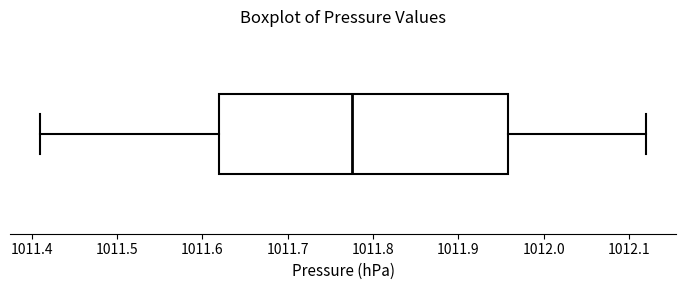

Read this box plot against the x-axis: the position of the median line, the range covered by the box, and the ends of both whiskers. The values are not printed on the chart, so give them approximately, as read against the axis.

median 1011.78, box 1011.62 to 1011.96, whiskers 1011.41 to 1012.12